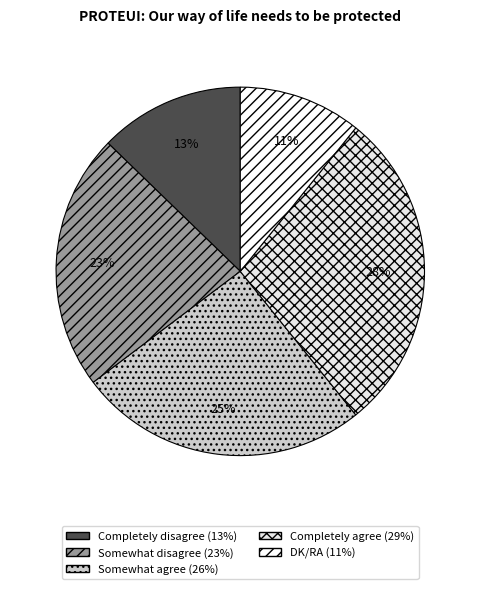

Combined, what portion of the pie is Somewhat agree and Completely disagree?

38.2%